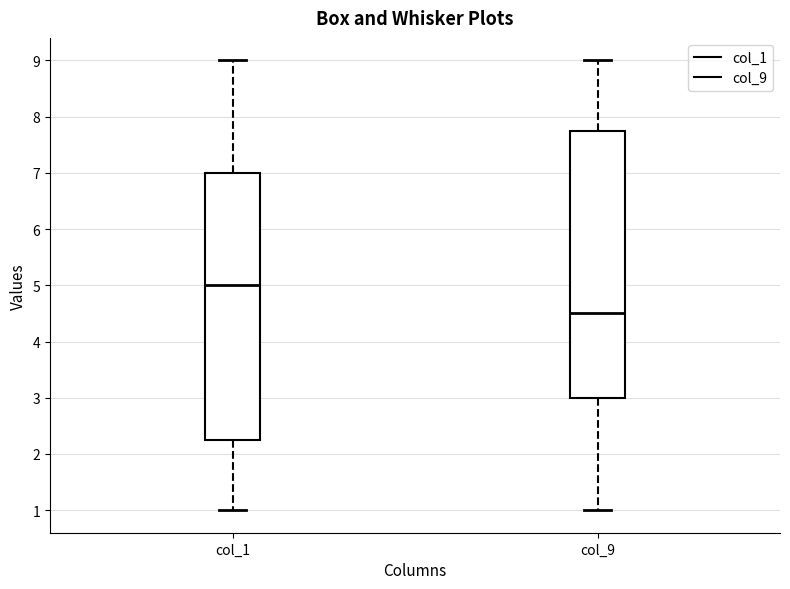

Which box's median line is the highest?

col_1